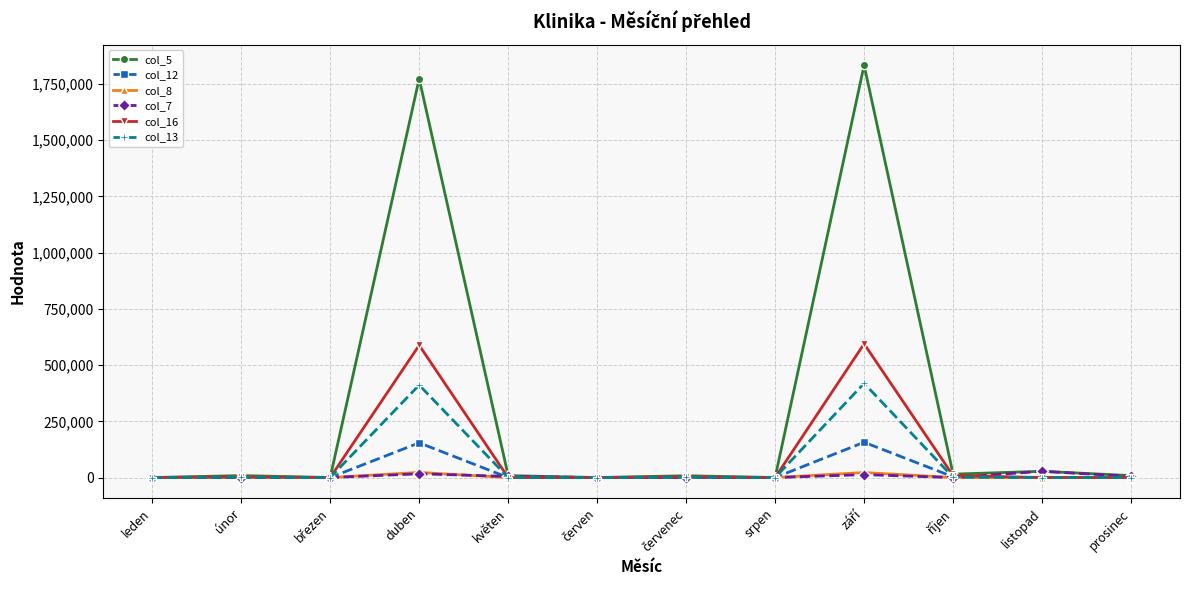

In col_7, how many points are higher than both neighbors (excluding endpoints)?

5